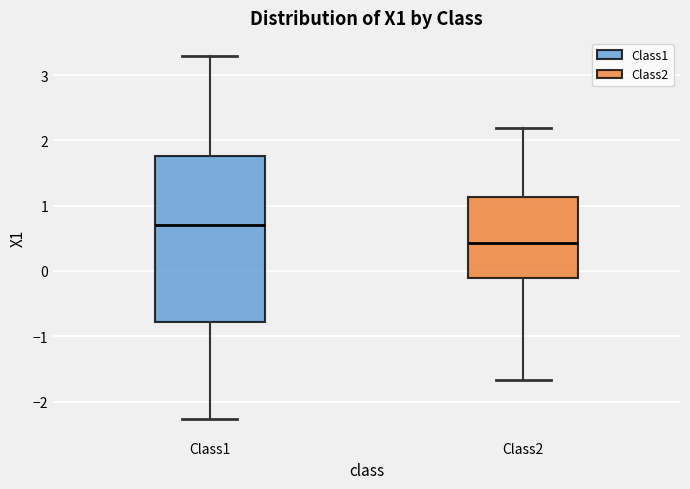

Comparing the boxes themselves (not the whiskers), which one is the tallest?

Class1